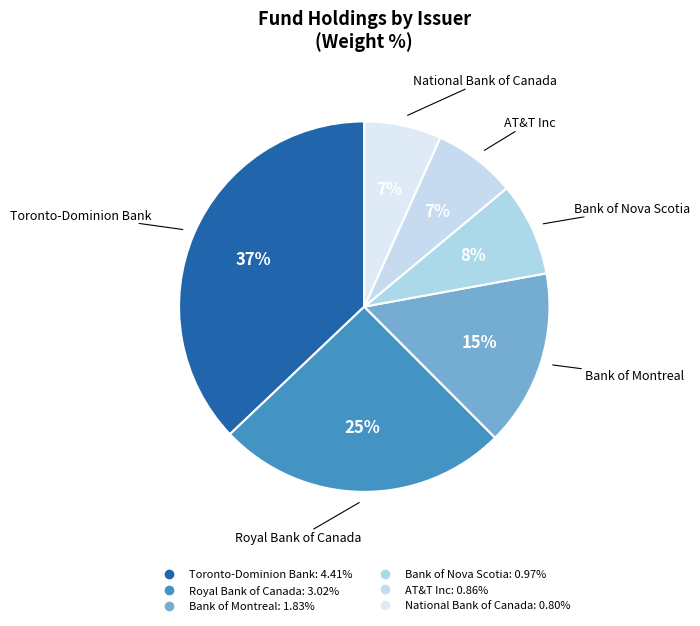

Count the number of slices in the pie.

6